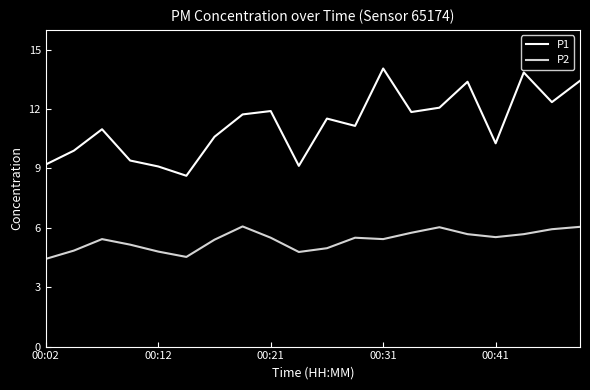

What is the difference between the maximum and minimum values in the P2 series?

1.6